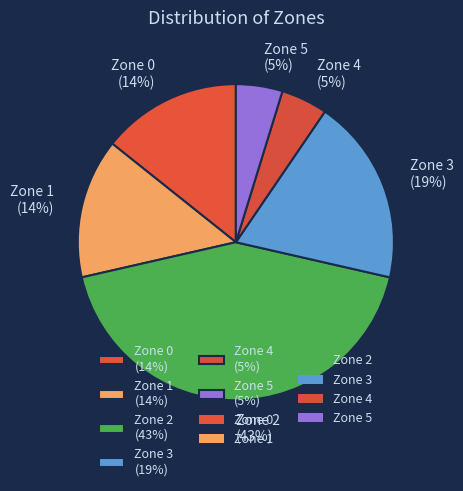

To the nearest percent, what is the average slice percentage?

17%